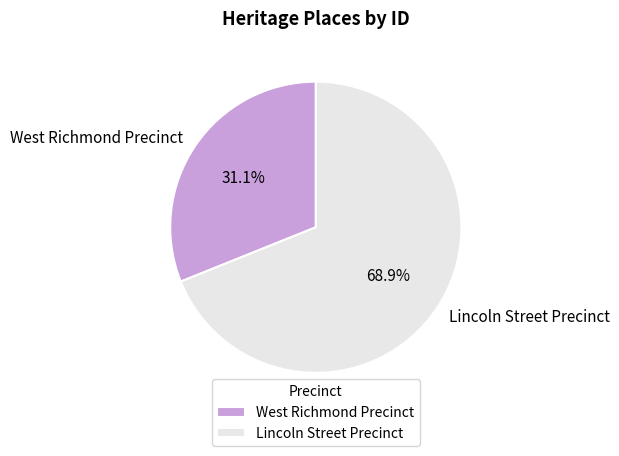

To the nearest percent, what portion does Lincoln Street Precinct represent?

69%